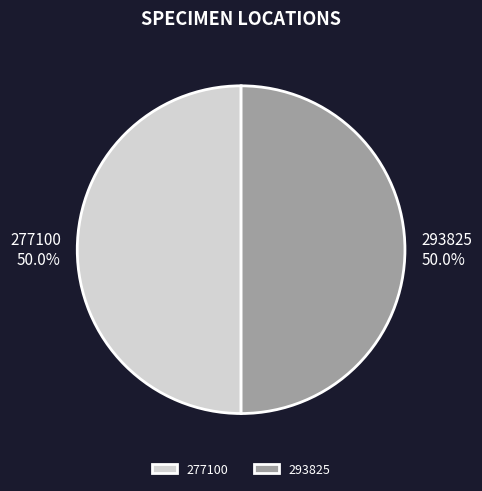

How much of the chart is everything except 293825?

50.0%